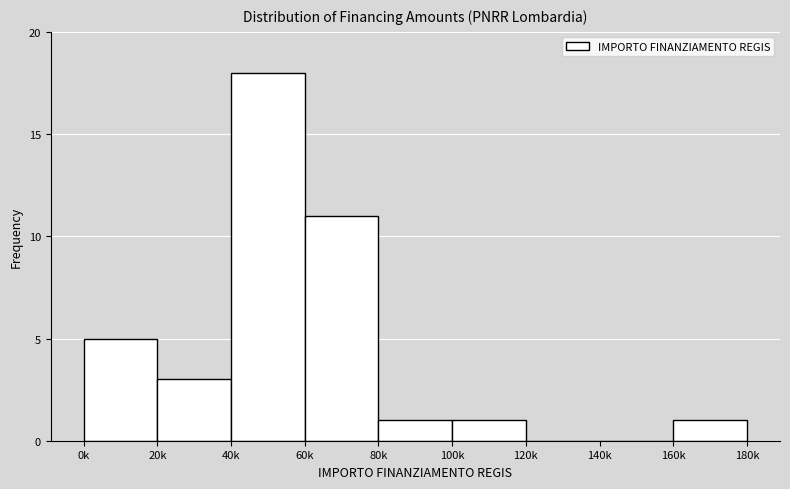

Reading left to right, transcribe all the data shown in this chart.

0k=5	20k=3	40k=18	60k=11	80k=1	100k=1	120k=0	140k=0	160k=1